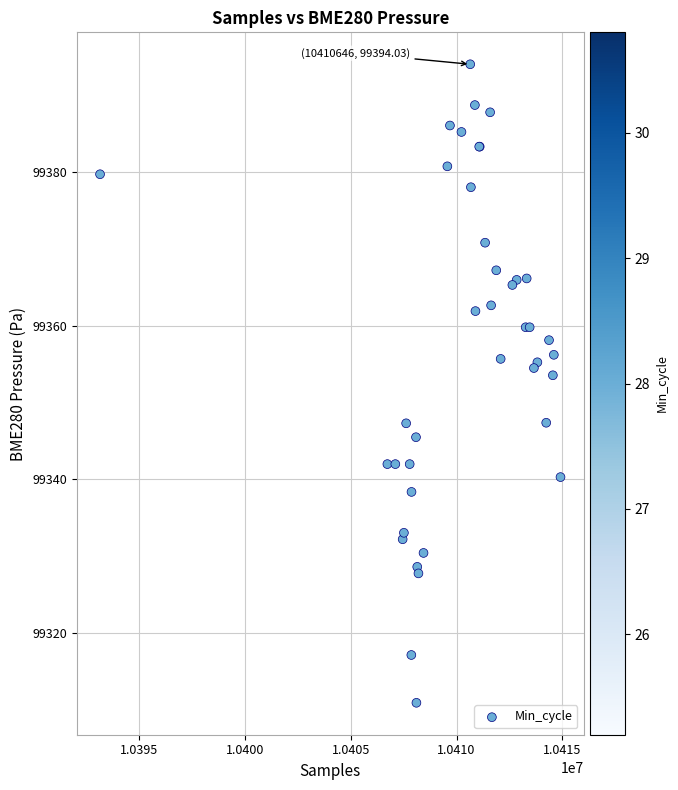

What Y value in the scatter plot is closest to 99352?

99353.6